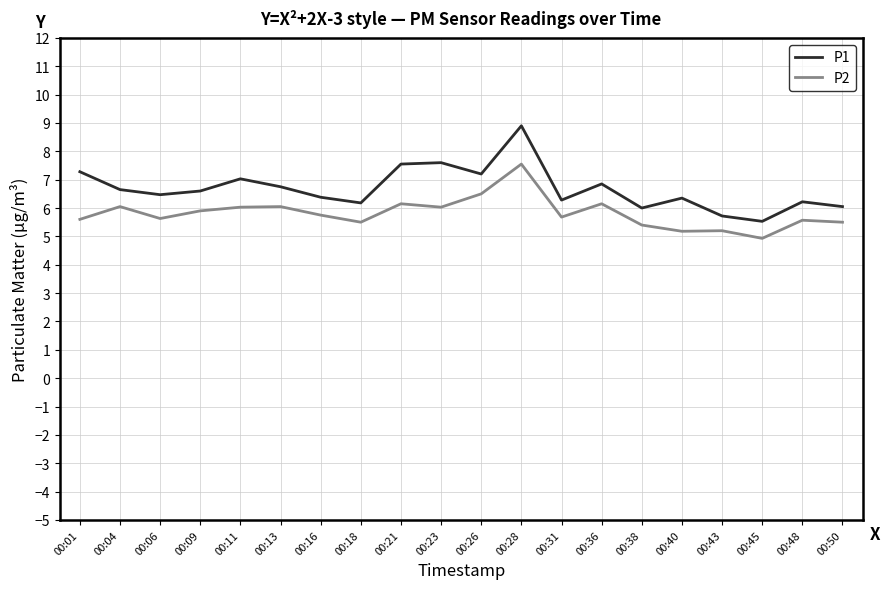

List the series in order of their peak value, highest first.

P1, P2